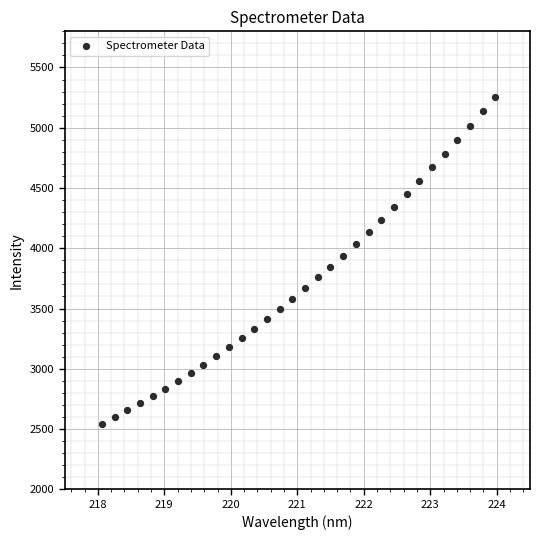

What is the range of Y values (max minus min)?

2714.2